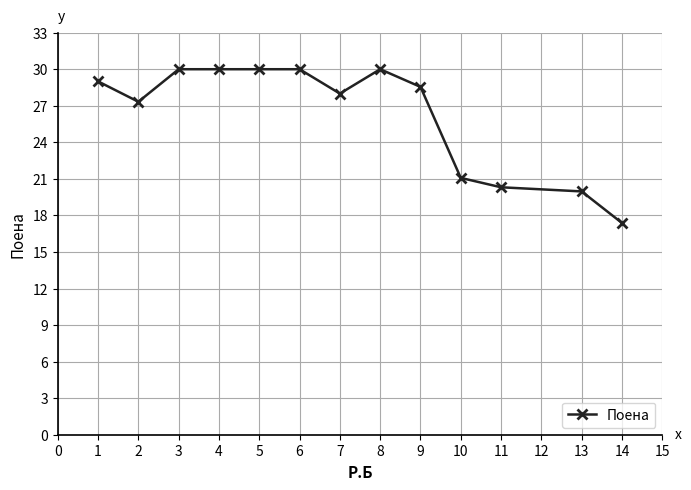

Is this an area chart (filled region under the line)?

No